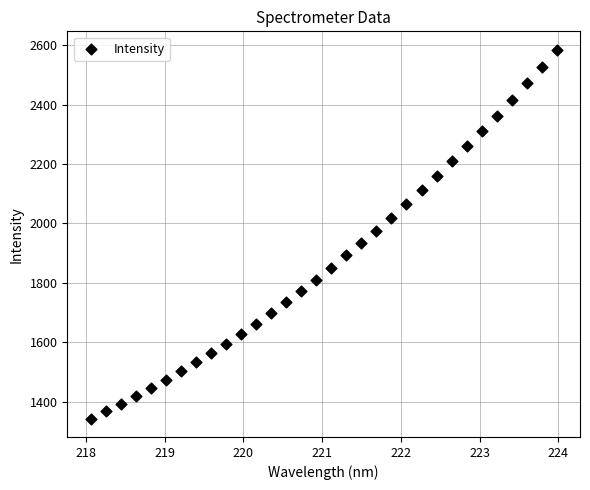

What is the range of Y values (max minus min)?

1241.7